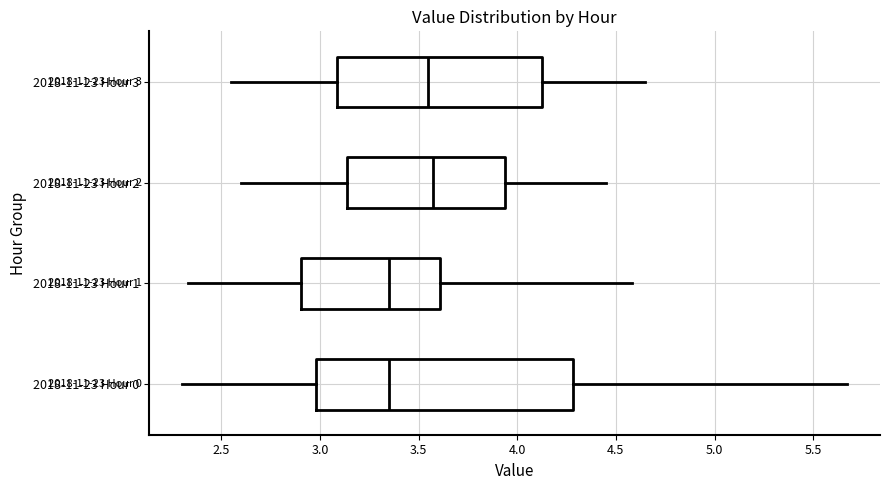

Which box is the widest, from its left edge to its right edge?

2018-11-23 Hour 0